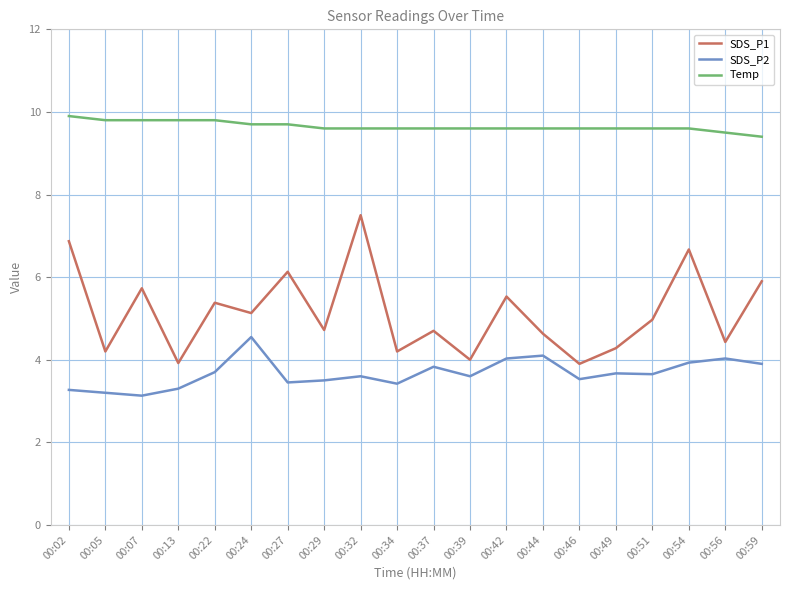

Does the chart have visible grid lines?

Yes